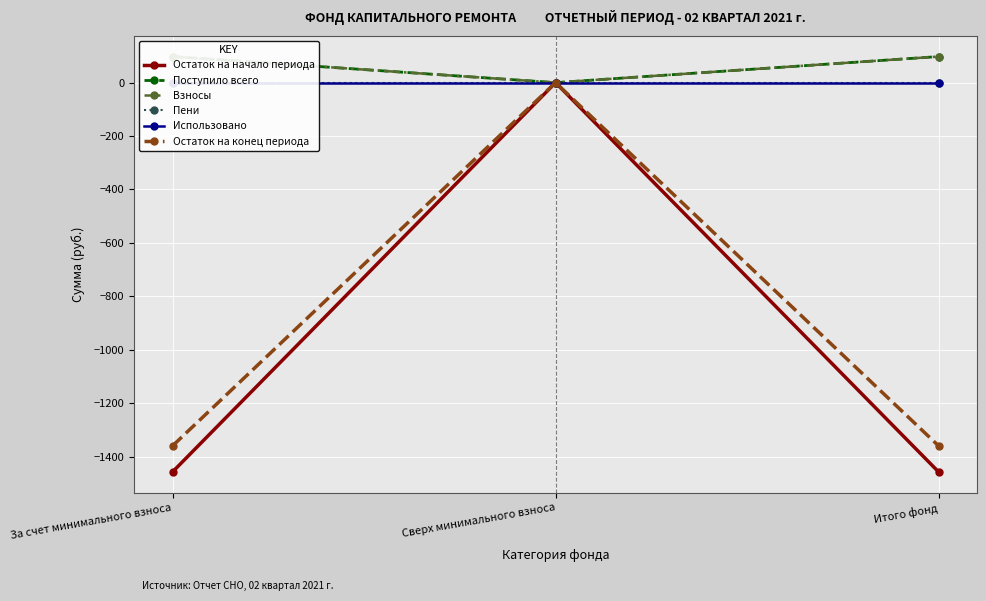

Reading right to left, what are all the values shown in this chart?

Остаток на начало периода: Итого фонд=-1457.5	Сверх минимального взноса=0.0	За счет минимального взноса=-1457.5
Поступило всего: Итого фонд=97.6	Сверх минимального взноса=0.0	За счет минимального взноса=97.6
Взносы: Итого фонд=97.6	Сверх минимального взноса=0.0	За счет минимального взноса=97.6
Пени: Итого фонд=0.0	Сверх минимального взноса=0.0	За счет минимального взноса=0.0
Использовано: Итого фонд=0.0	Сверх минимального взноса=0.0	За счет минимального взноса=0.0
Остаток на конец периода: Итого фонд=-1359.9	Сверх минимального взноса=0.0	За счет минимального взноса=-1359.9